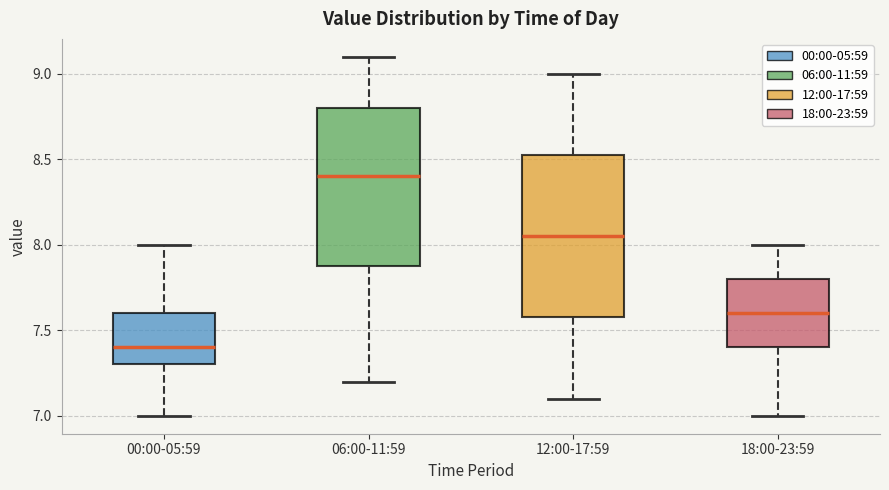

Which box has the lowest median line?

00:00-05:59